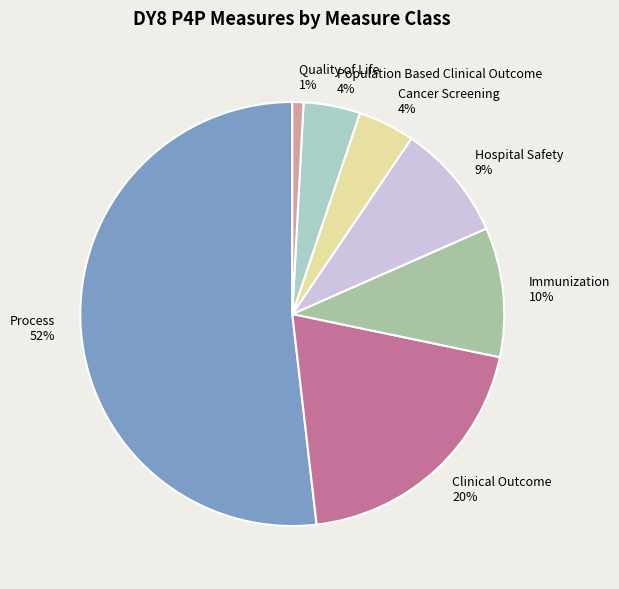

What is the largest slice in the pie chart?

Process